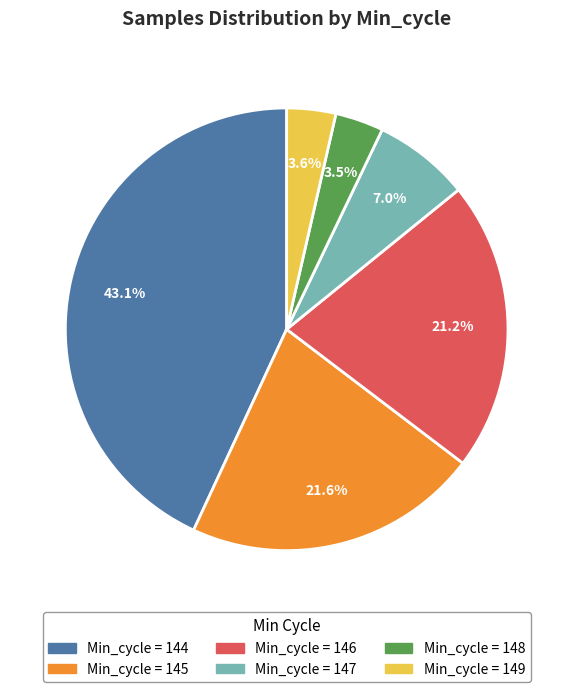

Is there any slice that represents more than half of the pie?

No